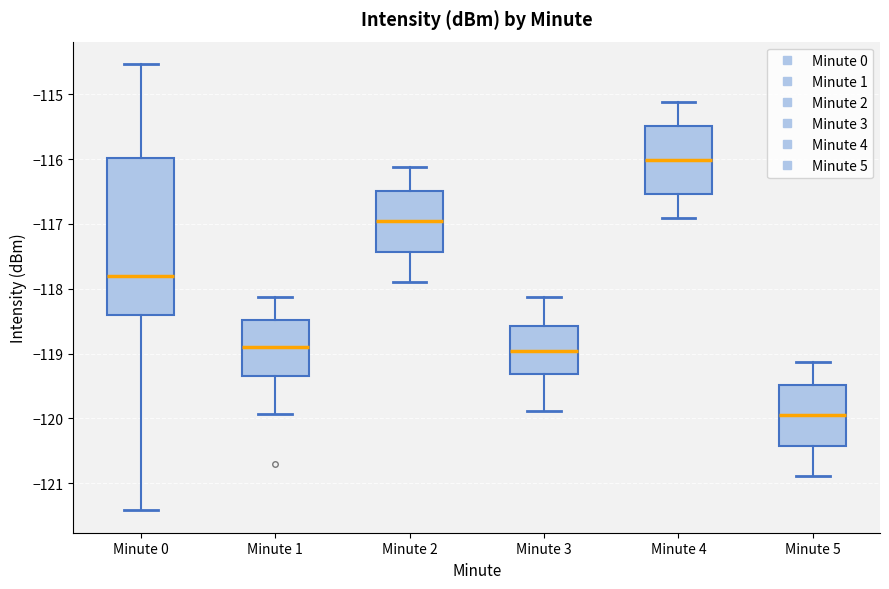

Reading left to right, transcribe this box plot: for each box, give where its median line is, the range the box spans, and where its two whiskers end, as read against the y-axis. The values are not printed on the chart, so give them approximately, as read against the axis.

Minute 0: median -117.8, box -118.4 to -116.0, whiskers -121.4 to -114.5
Minute 1: median -118.9, box -119.3 to -118.5, whiskers -119.9 to -118.1
Minute 2: median -117.0, box -117.4 to -116.5, whiskers -117.9 to -116.1
Minute 3: median -119.0, box -119.3 to -118.6, whiskers -119.9 to -118.1
Minute 4: median -116.0, box -116.5 to -115.5, whiskers -116.9 to -115.1
Minute 5: median -120.0, box -120.4 to -119.5, whiskers -120.9 to -119.1